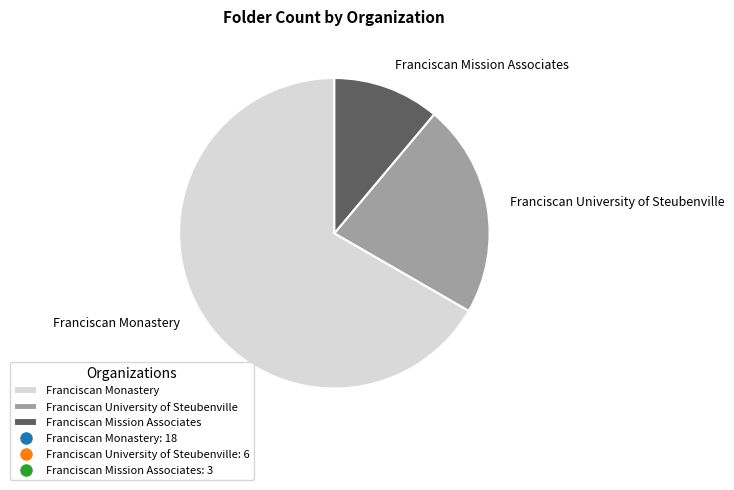

Is the sum of Franciscan Monastery and Franciscan University of Steubenville greater than half?

Yes